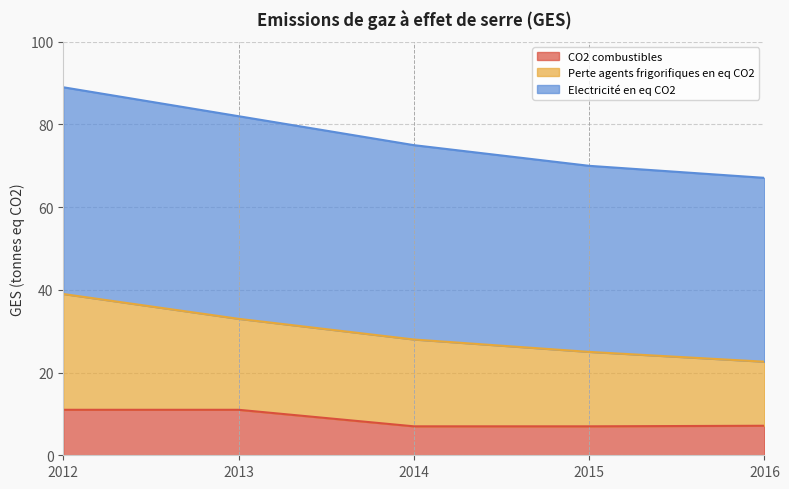

What is the minimum value for CO2 combustibles?

7.0